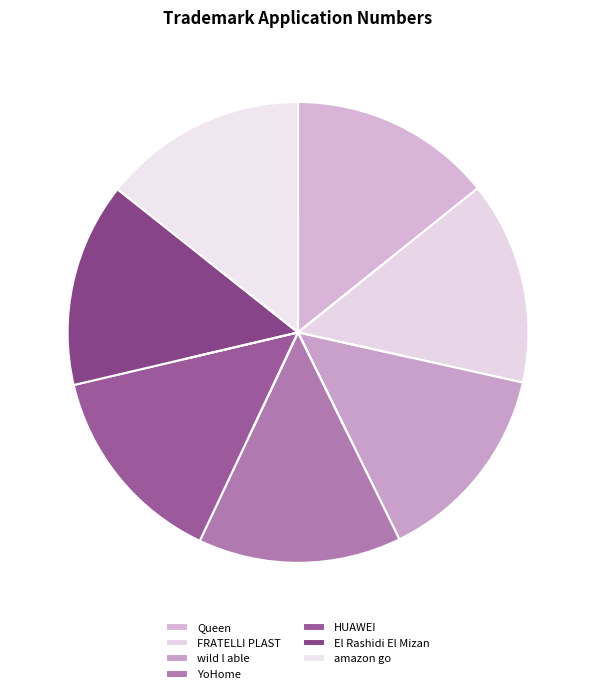

Is it true that Queen is 28% of the pie?

False